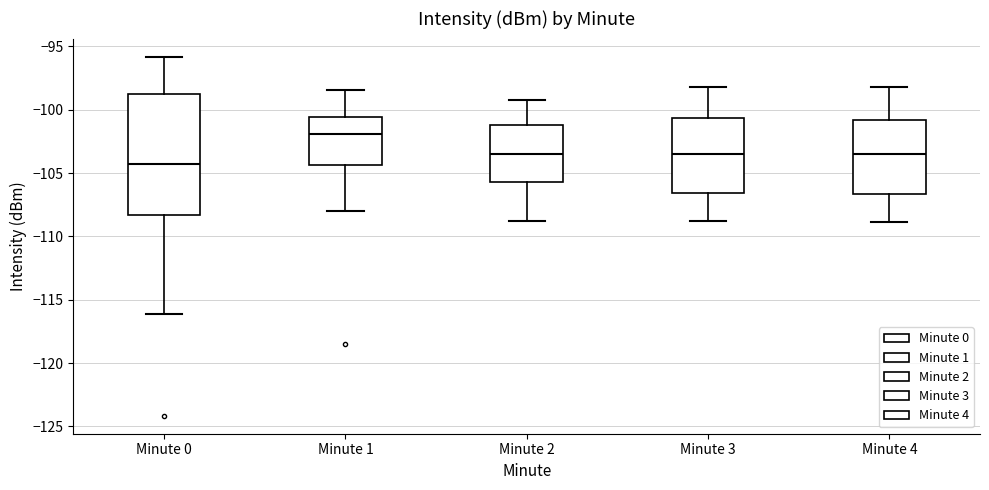

Reading left to right, transcribe this box plot: for each box, give where its median line is, the range the box spans, and where its two whiskers end, as read against the y-axis. The values are not printed on the chart, so give them approximately, as read against the axis.

Minute 0: median -104.5, box -108.5 to -99.0, whiskers -116.0 to -96.0
Minute 1: median -102.0, box -104.5 to -100.5, whiskers -108.0 to -98.5
Minute 2: median -103.5, box -105.5 to -101.0, whiskers -109.0 to -99.0
Minute 3: median -103.5, box -106.5 to -100.5, whiskers -109.0 to -98.0
Minute 4: median -103.5, box -106.5 to -101.0, whiskers -109.0 to -98.0